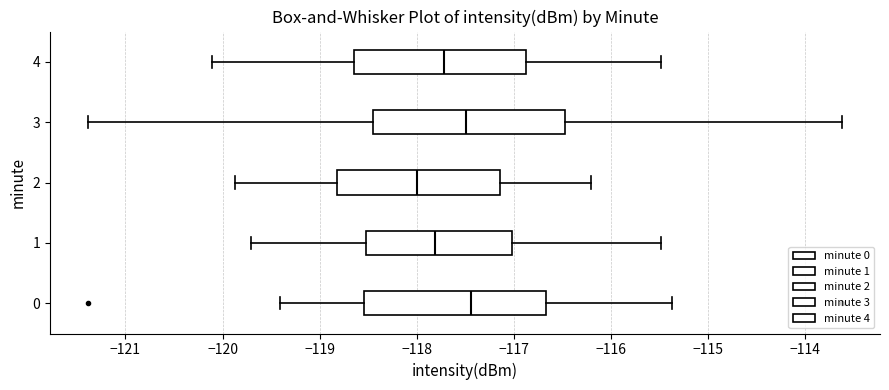

Where does the median line of the box at y = 1 sit on the x-axis? The values are not printed on the chart, so give them approximately, as read against the axis.

-117.8